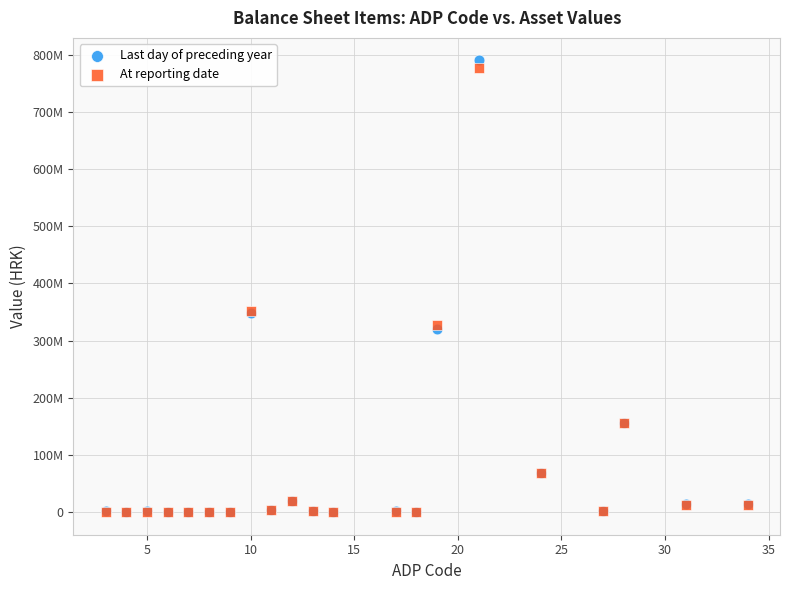

What are all the series names shown in the legend?

Last day of preceding year, At reporting date